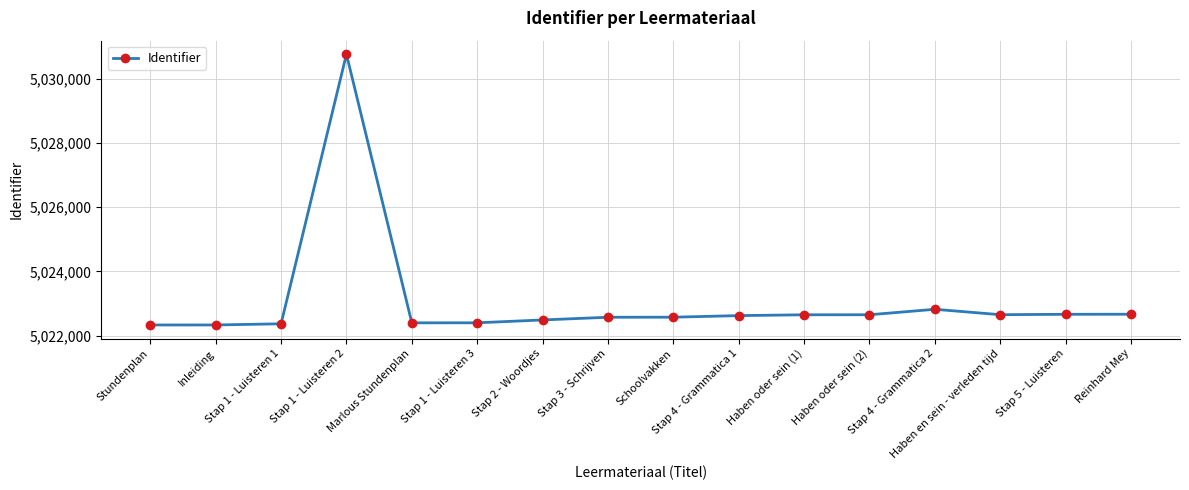

True or false: there are more than 1 points higher than both neighbors.

True